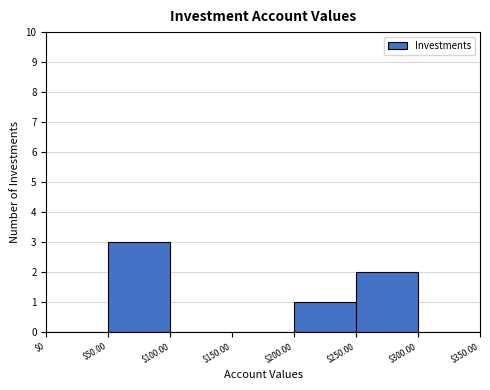

Which range on the x-axis has the tallest bar?

$50.00 to $100.00